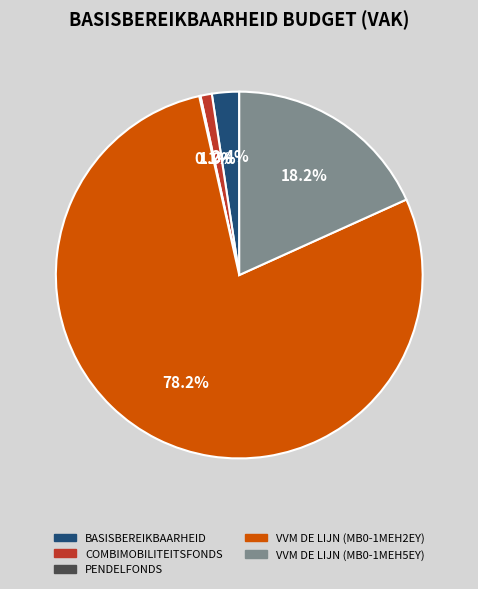

Which has a higher value, VVM DE LIJN (MB0-1MEH5EY) or VVM DE LIJN (MB0-1MEH2EY)?

VVM DE LIJN (MB0-1MEH2EY)